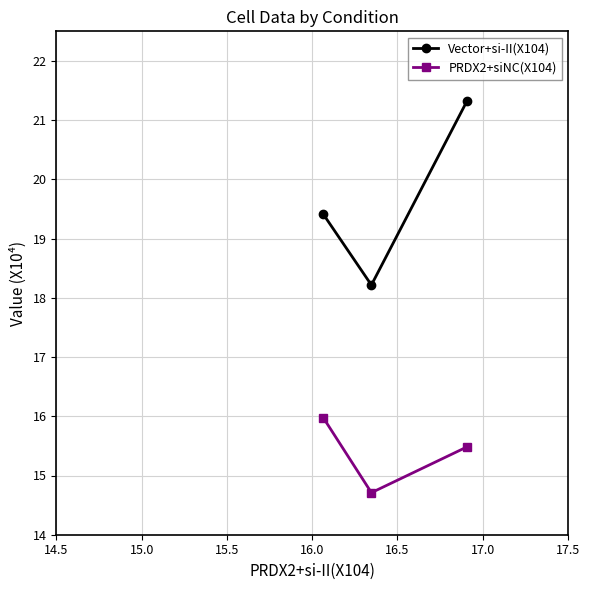

What is the value of the Vector+si-II(X104) point at the 2nd from the left?

18.2